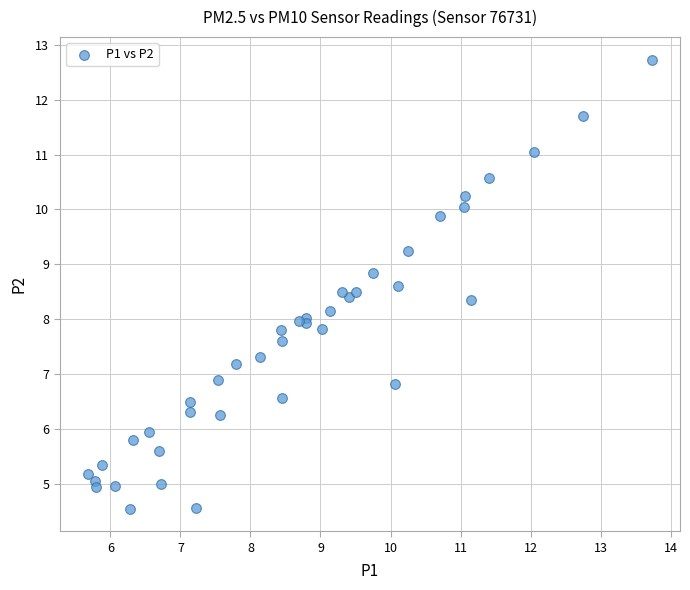

What is the range of X values (max minus min)?

8.1